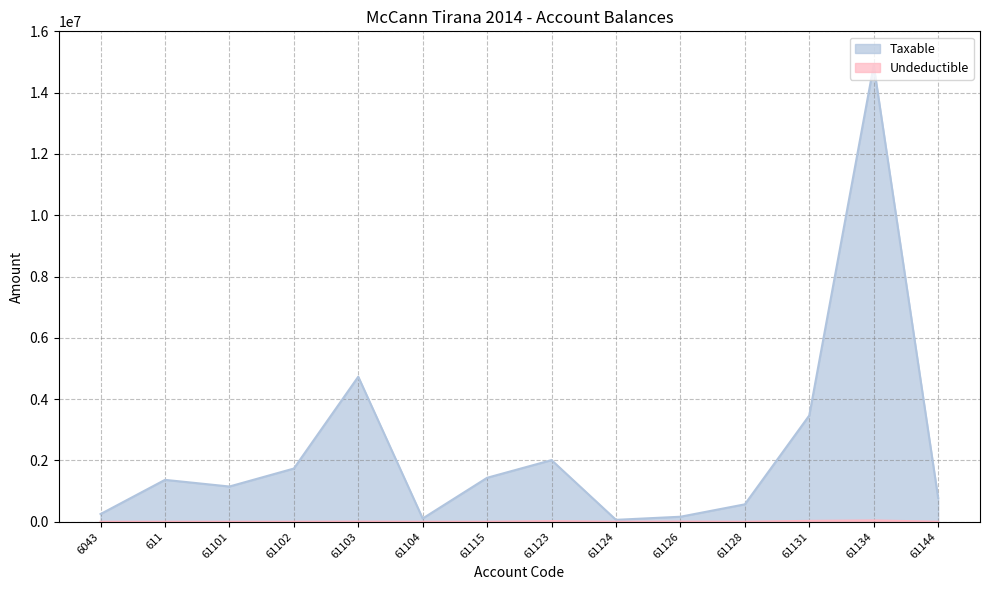

Reading left to right, extract all data points from this chart.

Taxable: 250227.1	1366068.5	1149043.7	1735151.5	4731146.9	105900.0	1434003.2	2010362.2	61813.2	163090.0	567460.5	3465988.5	14887859.8	779642.1
Undeductible: 0.0	0.0	0.0	0.0	3920.0	0.0	250.0	18500.0	0.0	5100.0	0.0	28000.0	43299.0	0.0